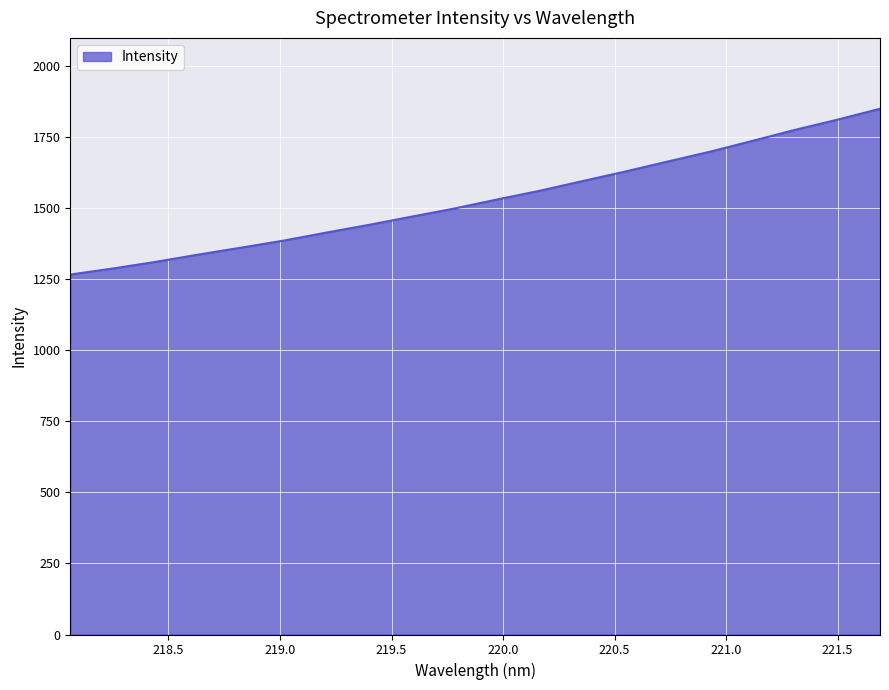

What is the maximum value shown in the chart?

1850.6